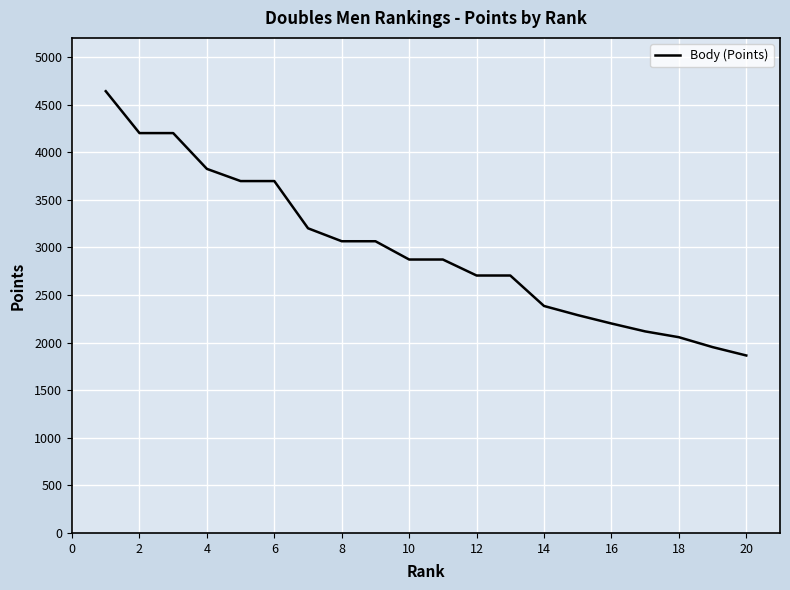

What is the greatest value displayed?

4640